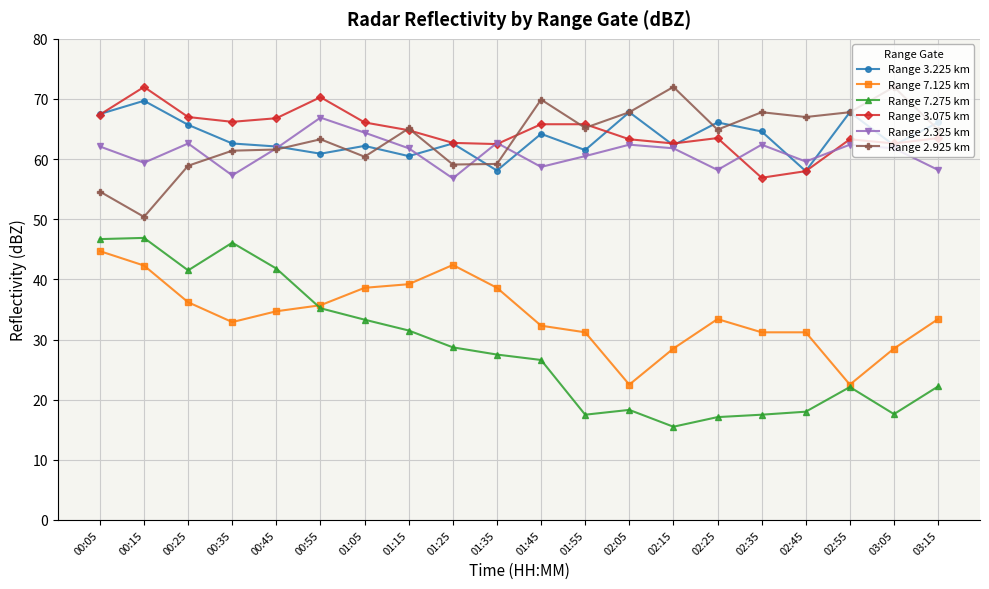

What is the label of the 6th point from the left?

00:55